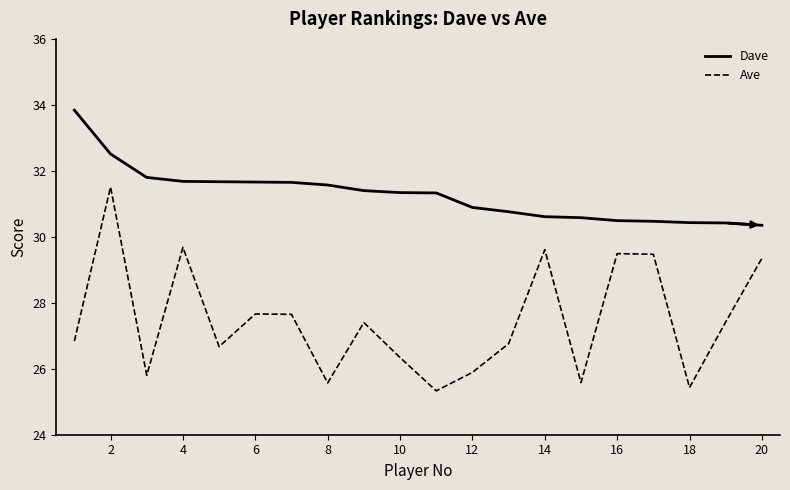

True or false: Ave and Dave intersect in this chart.

False